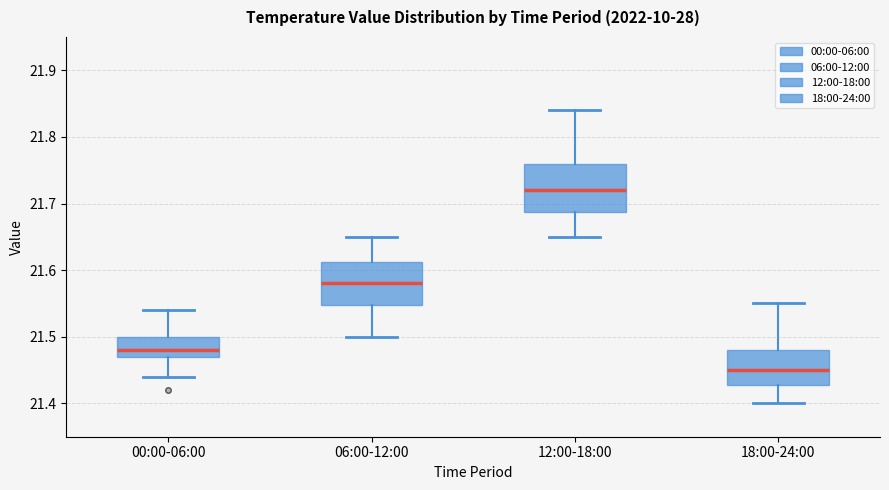

Where is the upper edge of the box for 06:00-12:00 on the y-axis? The values are not printed on the chart, so give them approximately, as read against the axis.

21.61